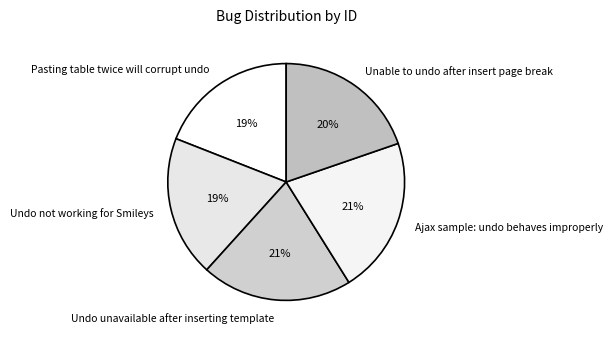

Is there any slice that represents more than half of the pie?

No